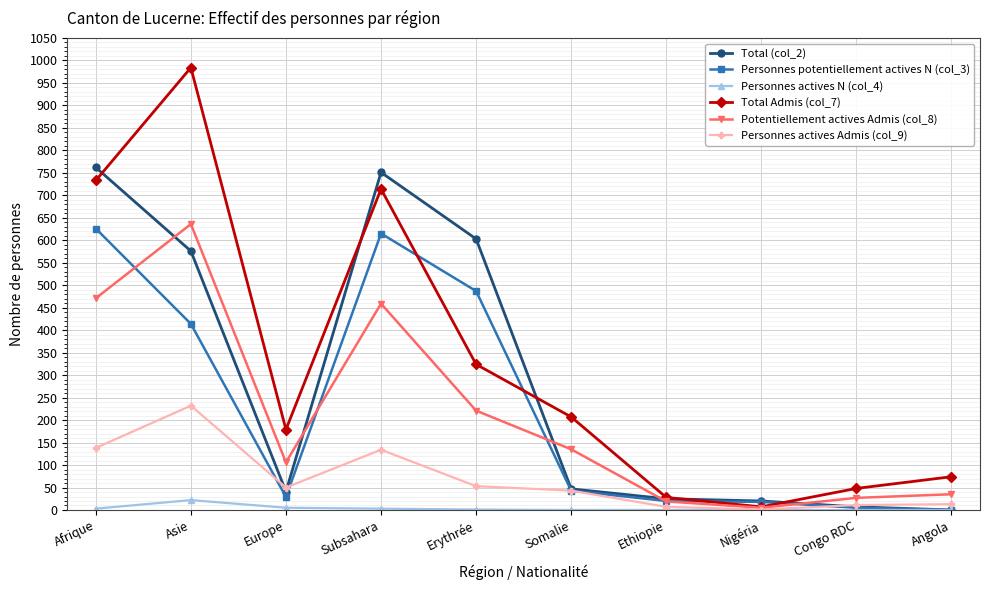

What is the value of the Total (col_2) point at the 9th from the left?

7